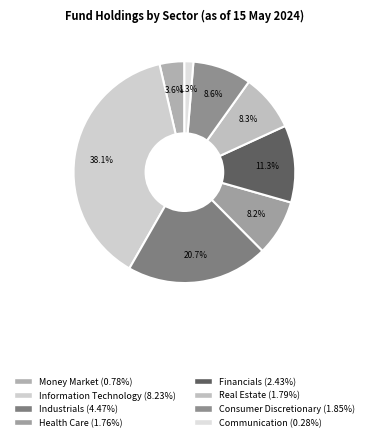

Count the number of slices in the pie.

8